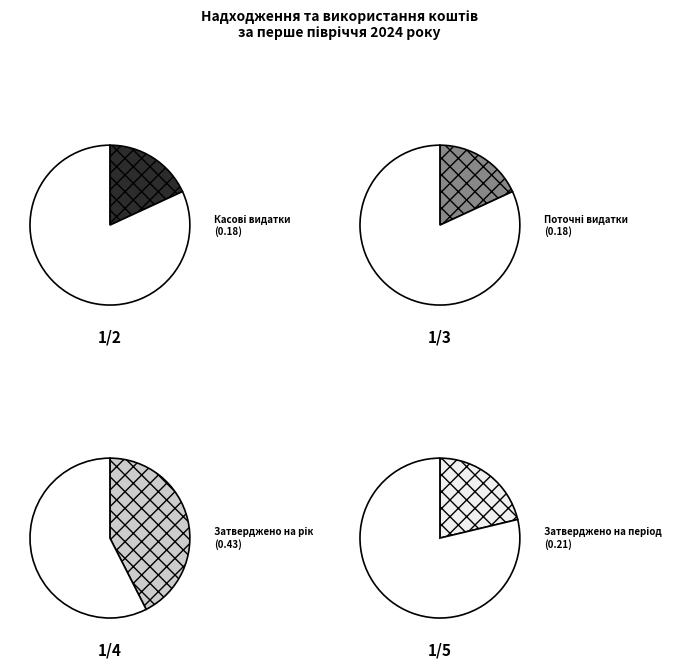

Between Касові видатки and Затверджено на період, which is larger?

Затверджено на період